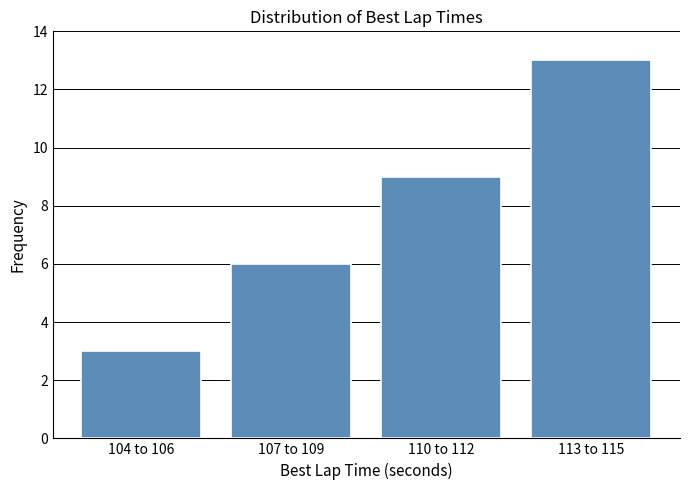

Reading left to right, extract all data points from this chart.

3	6	9	13